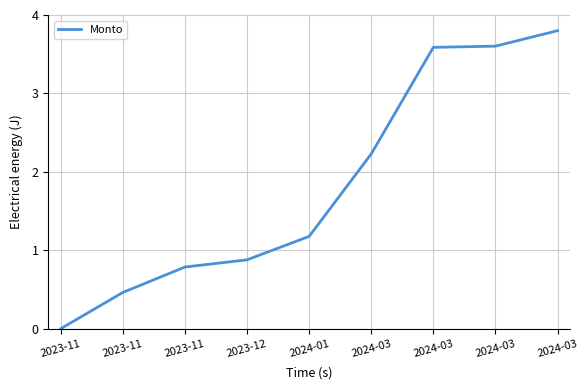

How many lines are shown in the chart?

1